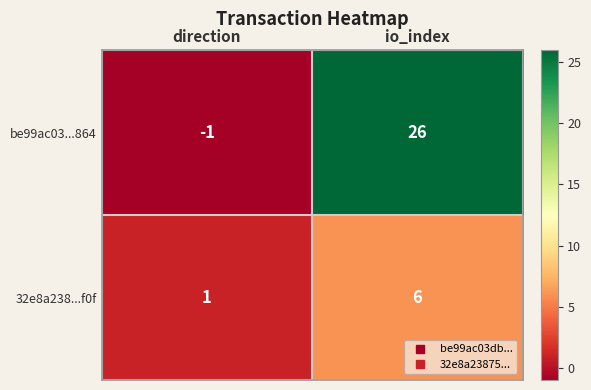

What is the maximum value shown in the chart?

26